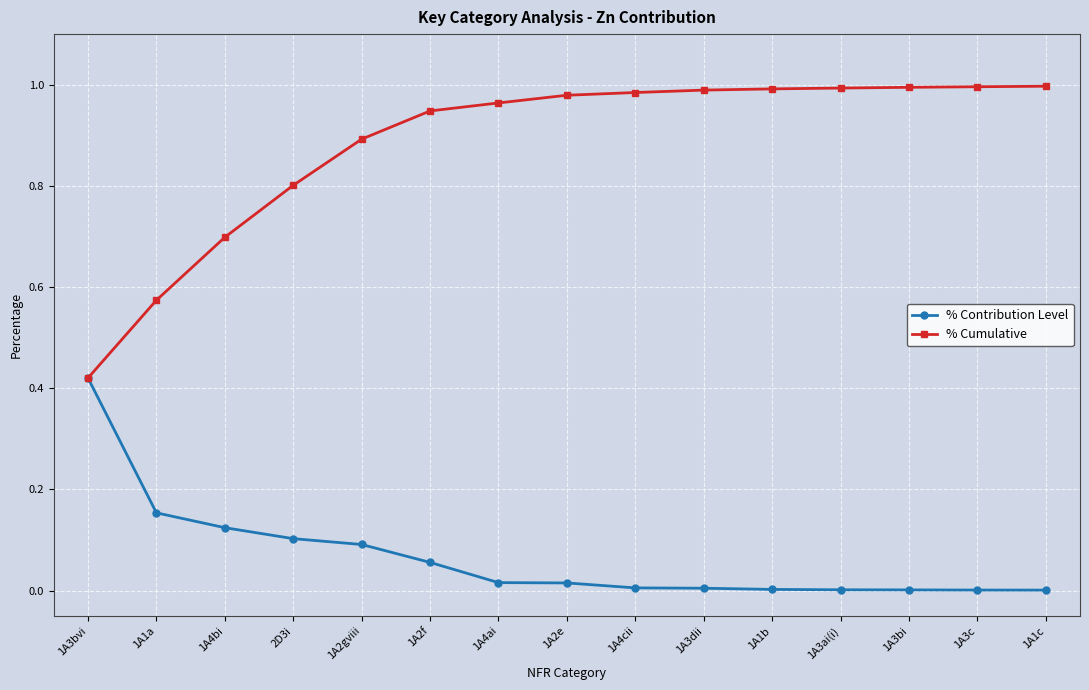

List the series in order of their overall mean, highest first.

% Cumulative, % Contribution Level